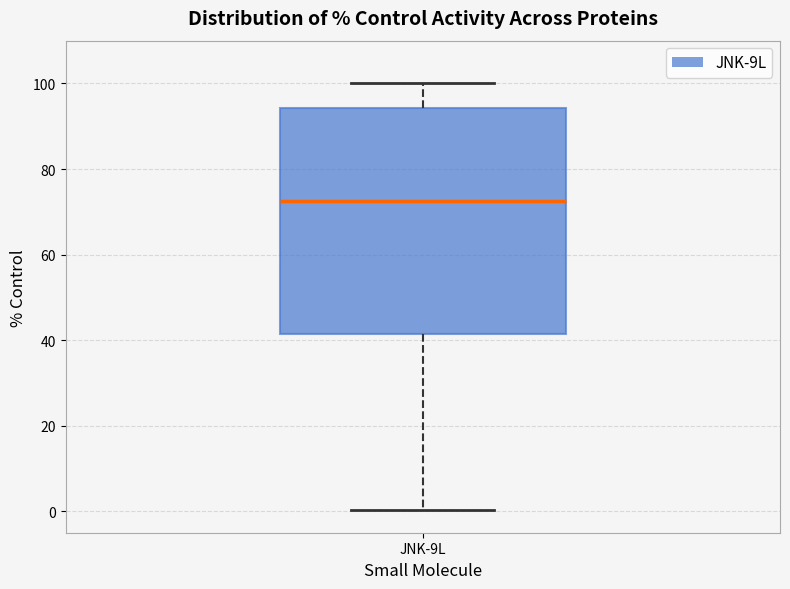

Where does the lower whisker of the box for JNK-9L end on the y-axis? The values are not printed on the chart, so give them approximately, as read against the axis.

0